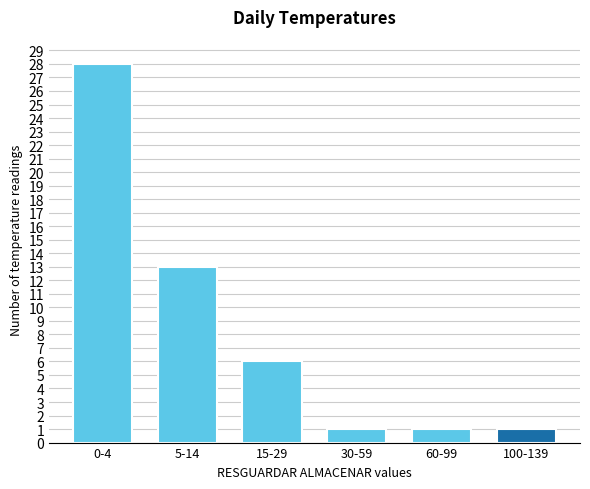

Reading left to right, transcribe all the data shown in this chart.

0-4=28	5-14=13	15-29=6	30-59=1	60-99=1	100-139=1